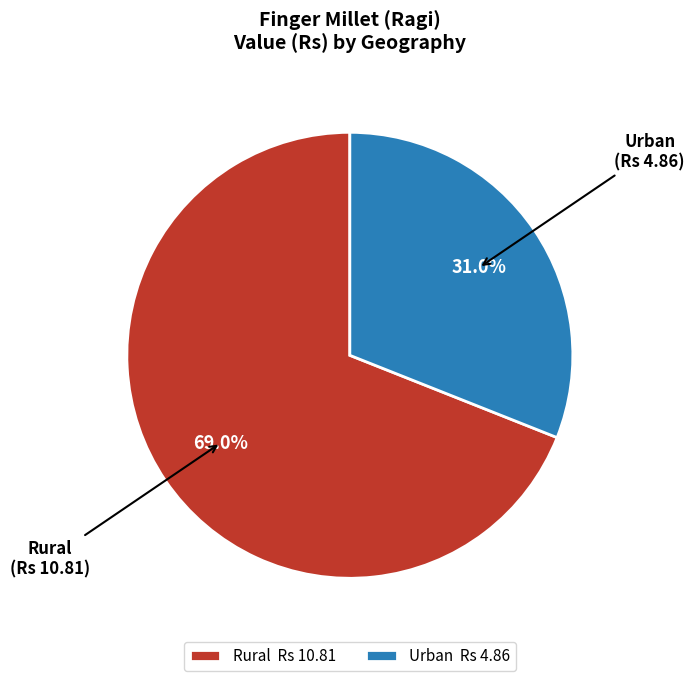

Approximately how many times larger is the value at Rural compared to Urban?

2.2